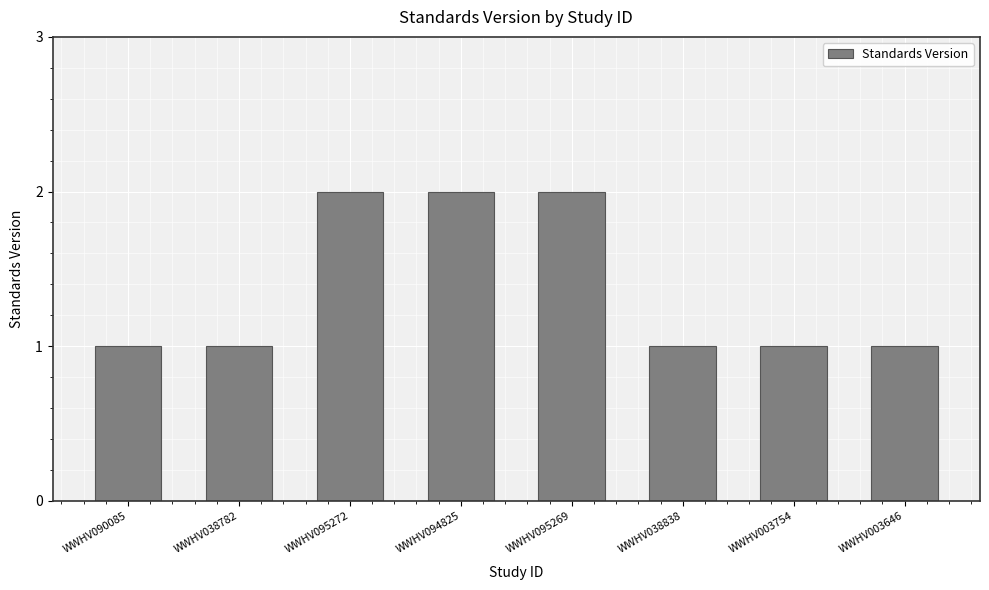

What is the ratio of the value at WWHV094825 to the value at WWHV095272?

1.0